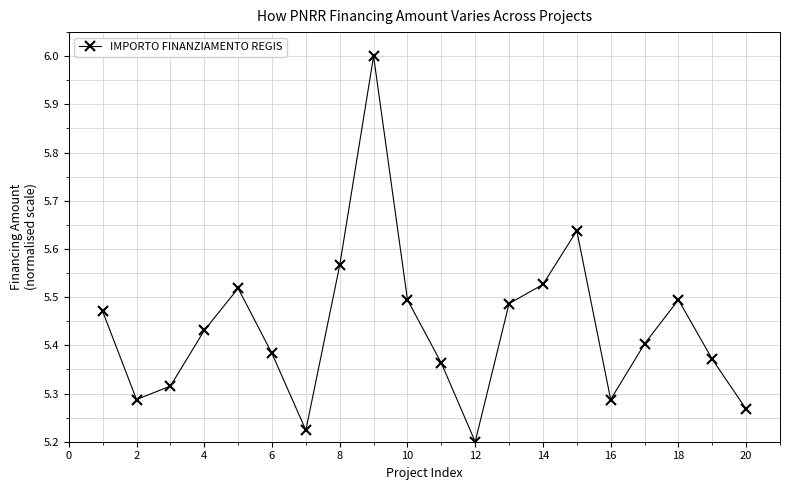

What is the maximum value shown in the chart?

6.0